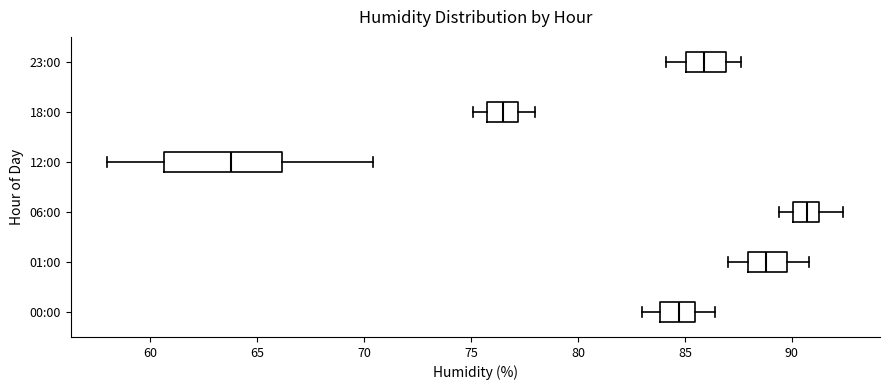

Which box has the furthest to the right median line?

06:00